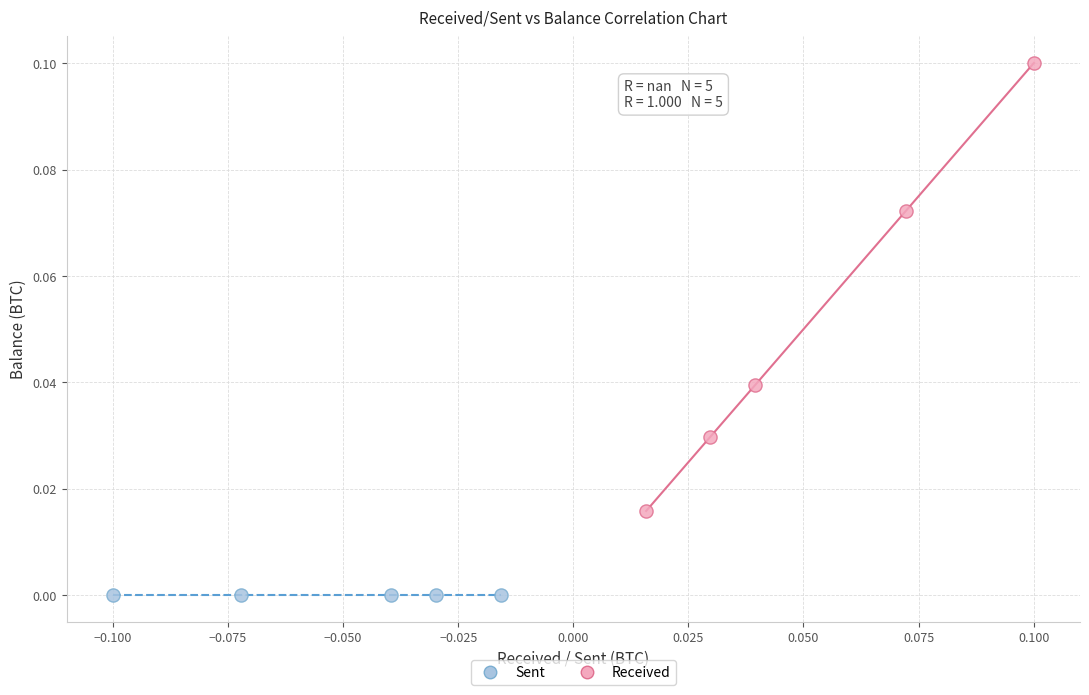

Which series reaches the maximum Y coordinate?

Received